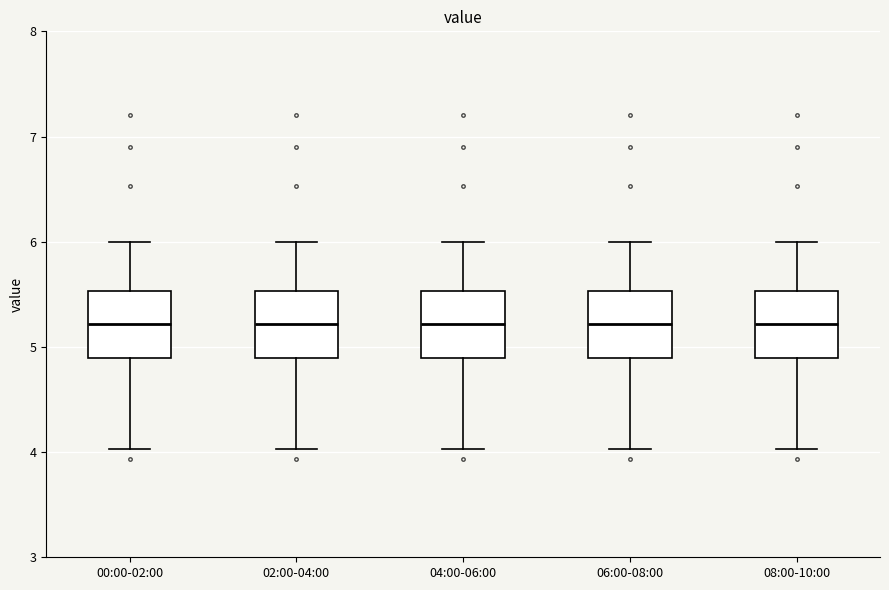

Where is the upper edge of the box for 04:00-06:00 on the y-axis? The values are not printed on the chart, so give them approximately, as read against the axis.

5.5